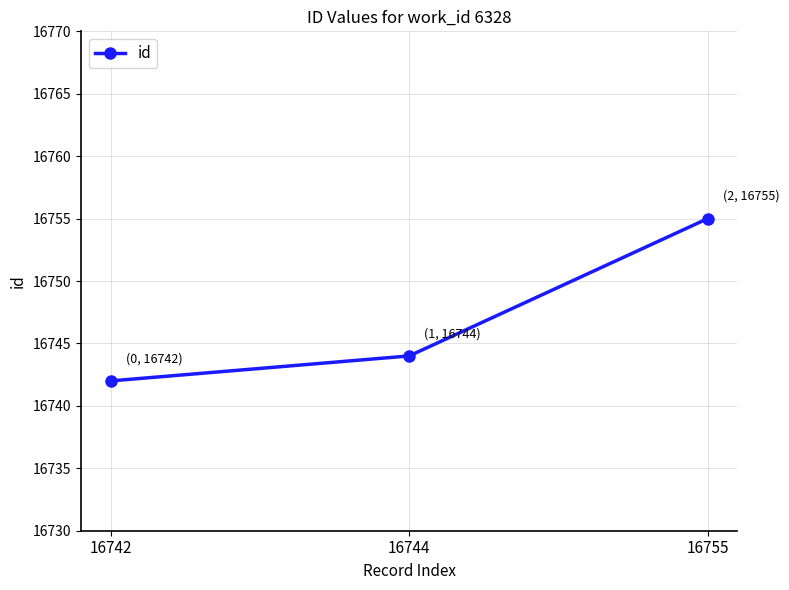

What is the approximate value at 16755, to the nearest 10?

16760